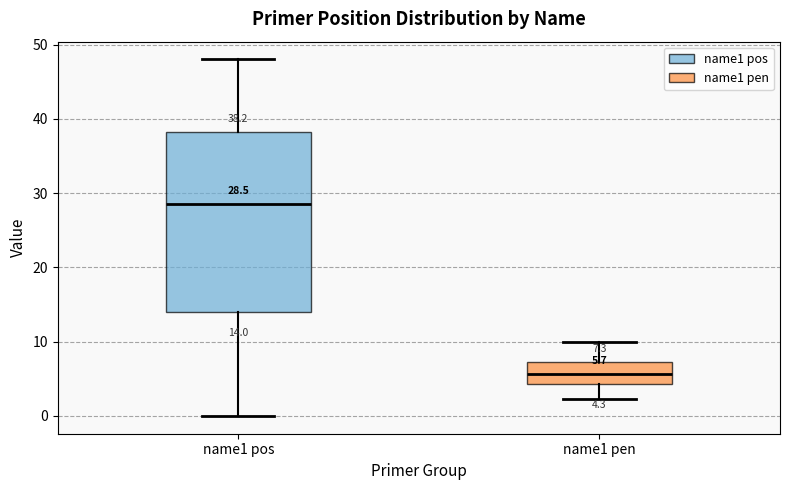

Which box's median line is the lowest?

name1 pen